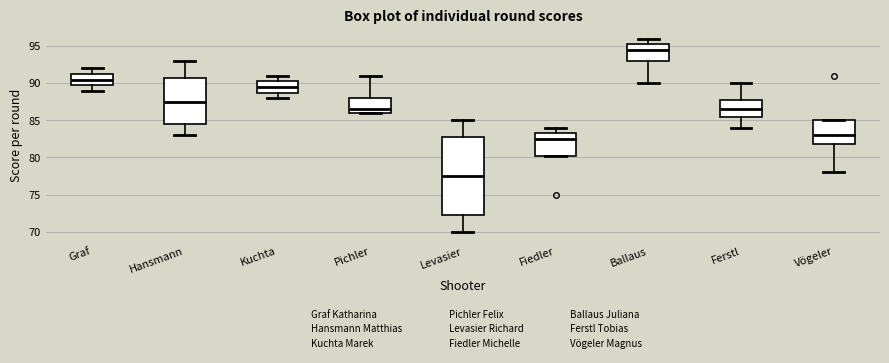

Which box is the tallest, from its lower edge to its upper edge?

Levasier